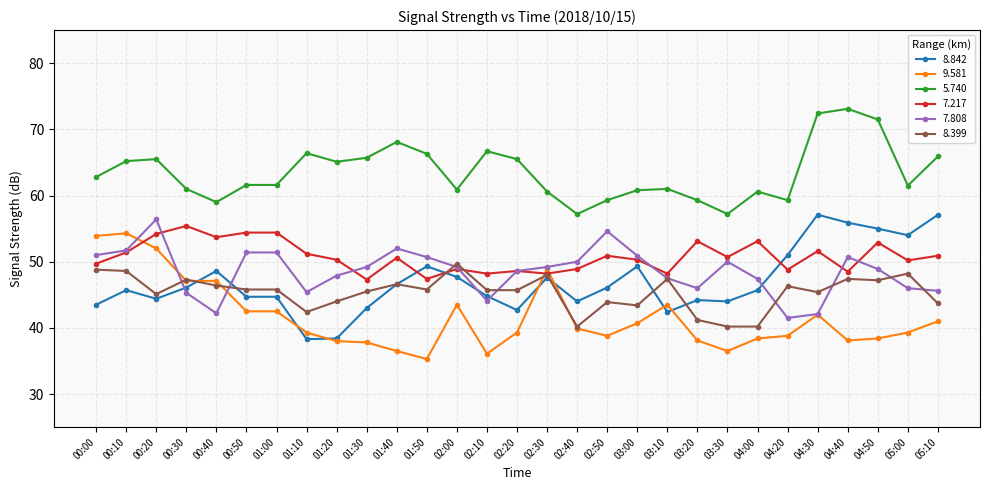

True or false: 7.808 and 5.740 intersect in this chart.

False